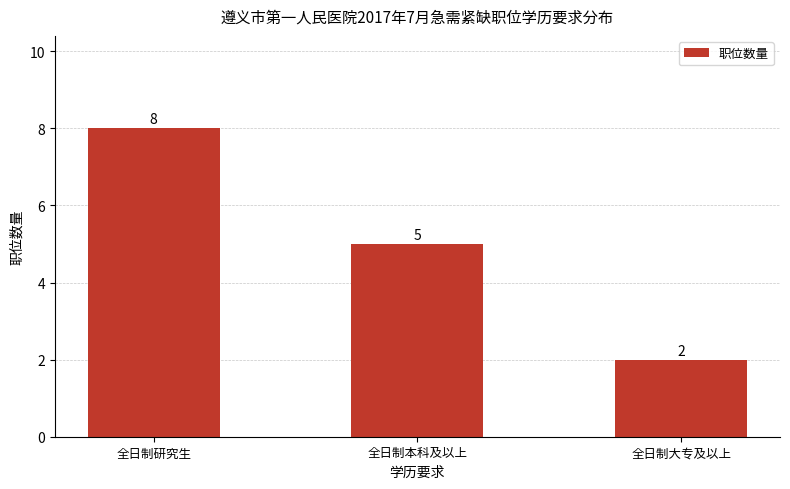

How many values are below 5?

1